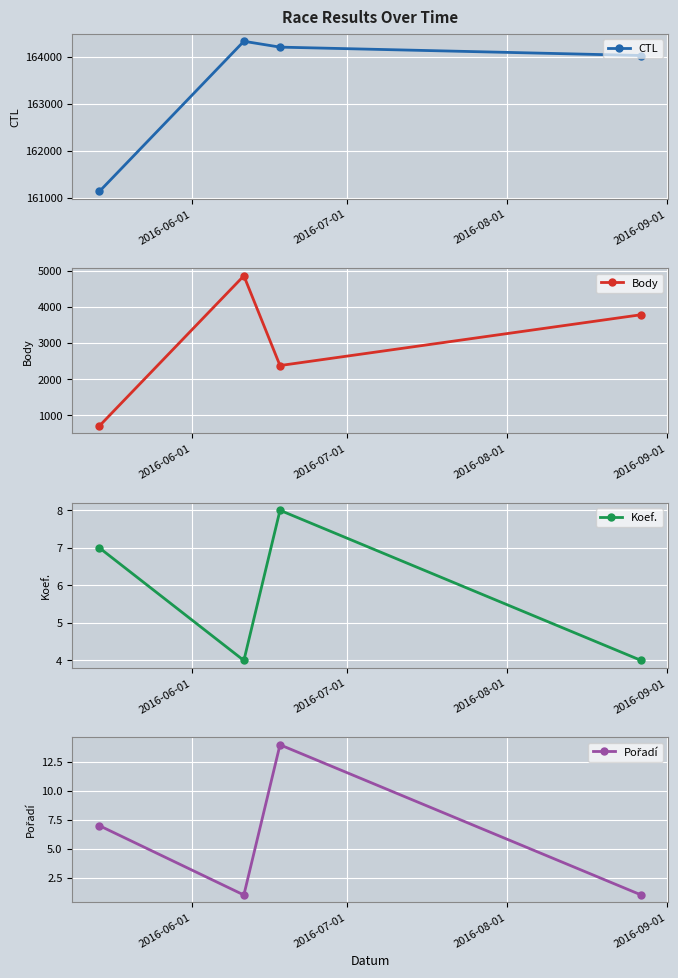

True or false: CTL has more than 2 points higher than both neighbors.

False